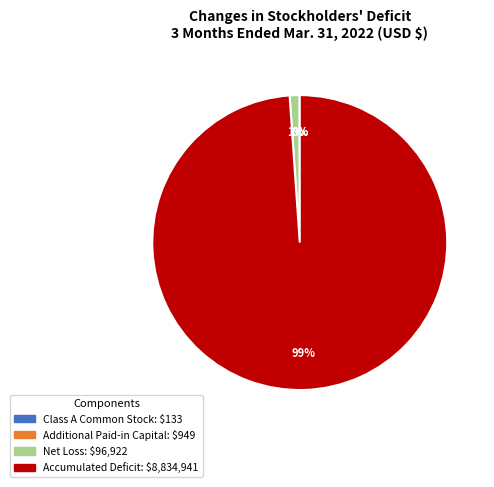

Does any single category account for the majority?

Yes